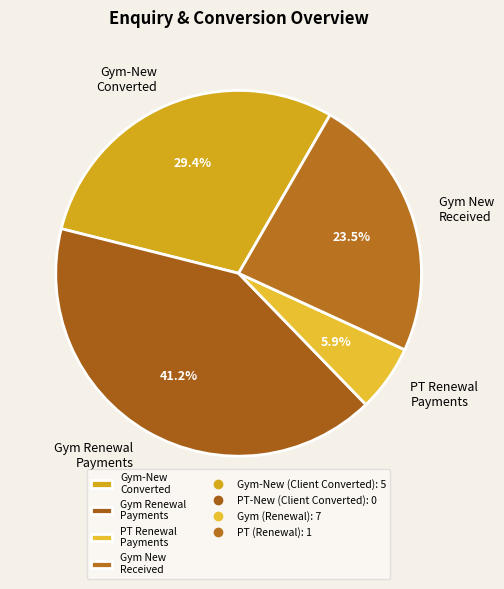

Which has a higher value, Gym New Received or Gym-New Converted?

Gym-New Converted